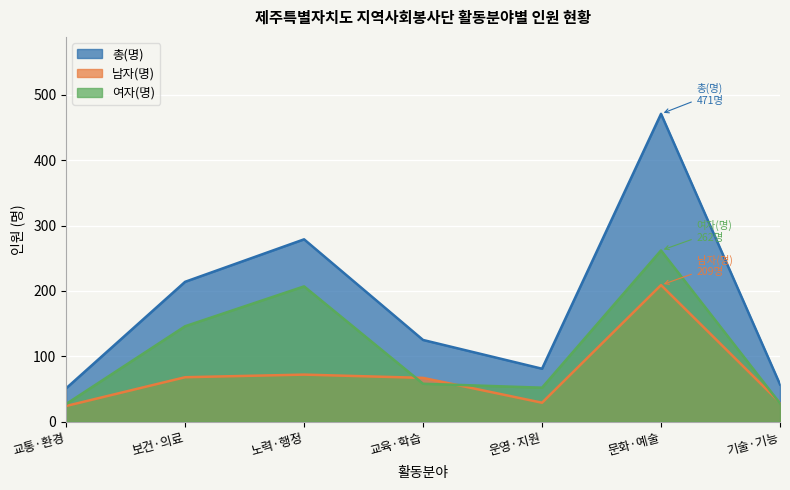

At which category is the sum across all series the highest?

문화·예술